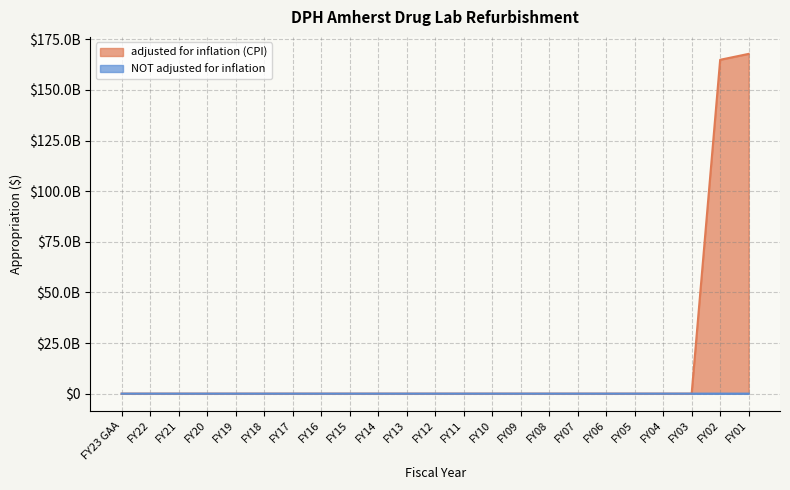

What is the label of the 14th point from the right?

FY14